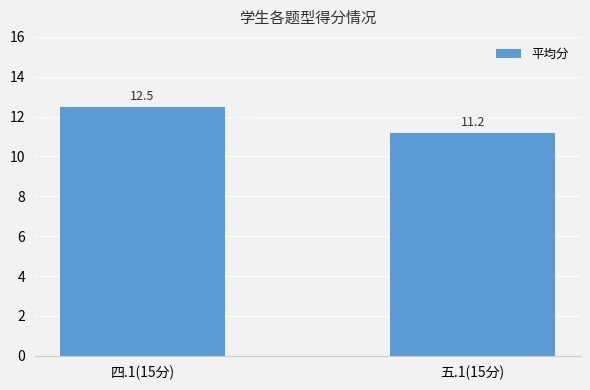

List the labels in order of value, largest first.

四.1(15分), 五.1(15分)